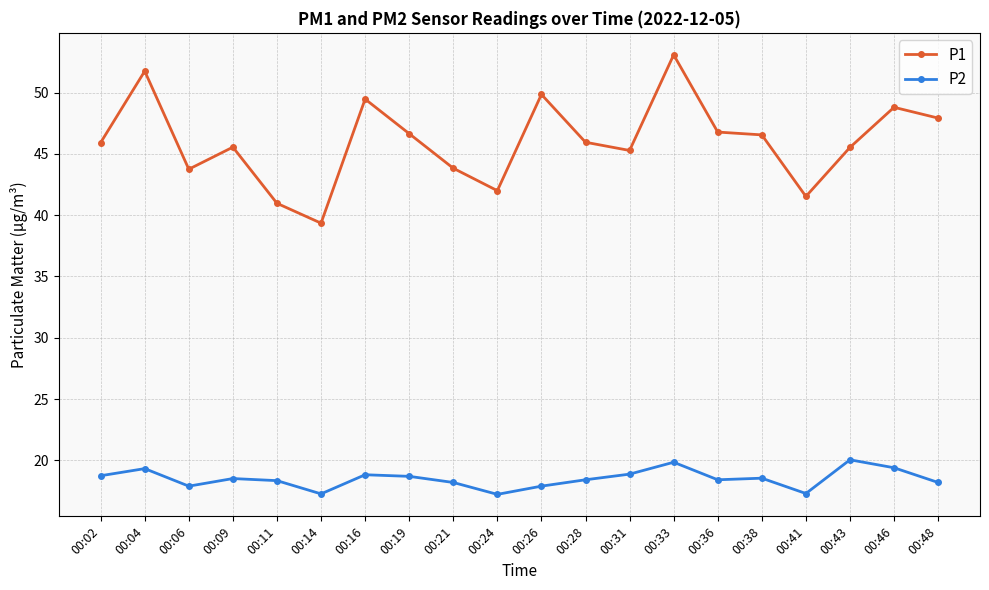

What is the spread (max minus min) of values at 00:38?

28.0